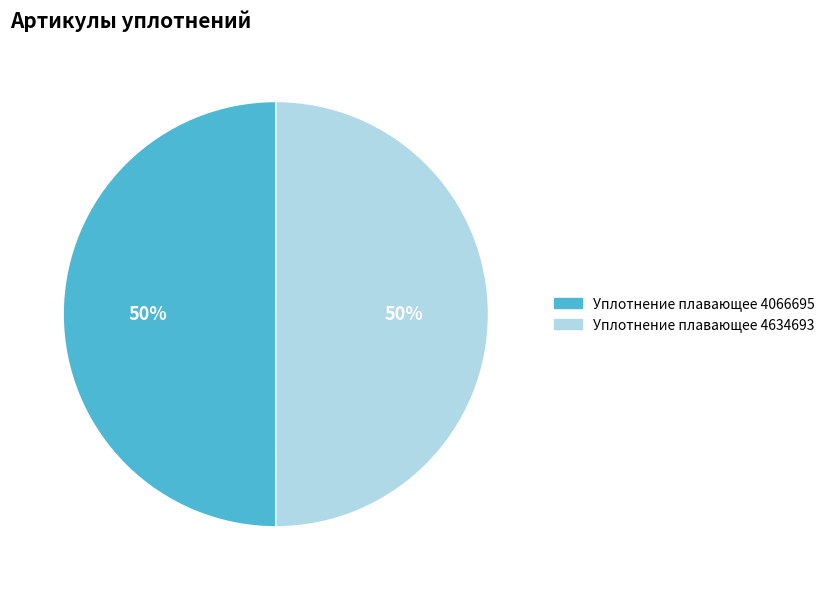

What is the ratio of the value at Уплотнение плавающее 4066695 to the value at Уплотнение плавающее 4634693?

1.0